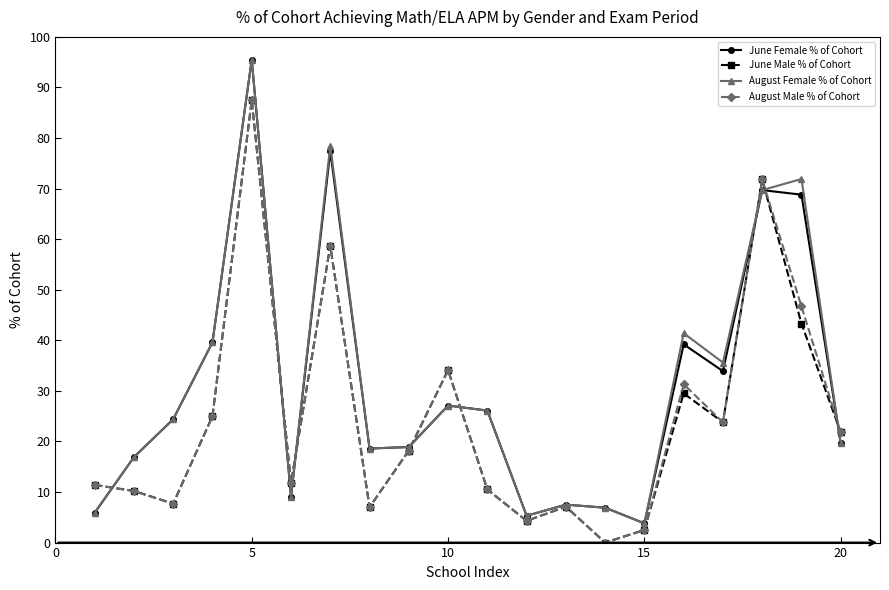

What is the maximum value shown in the chart?

95.5